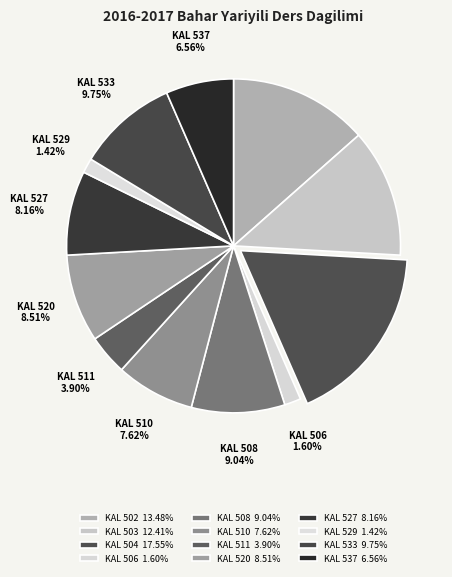

How many segments does this pie chart have?

12